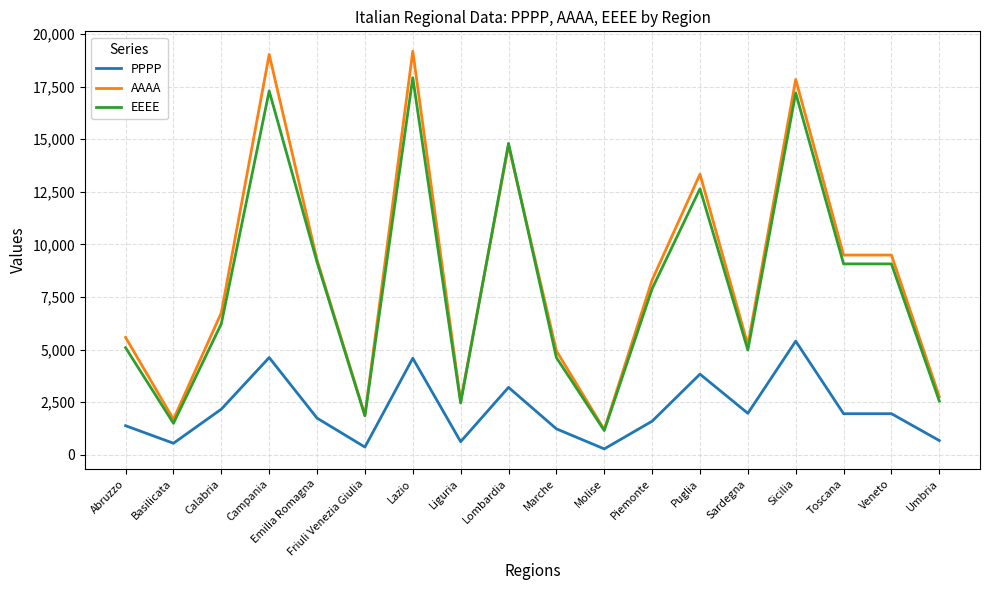

True or false: AAAA and PPPP intersect in this chart.

False